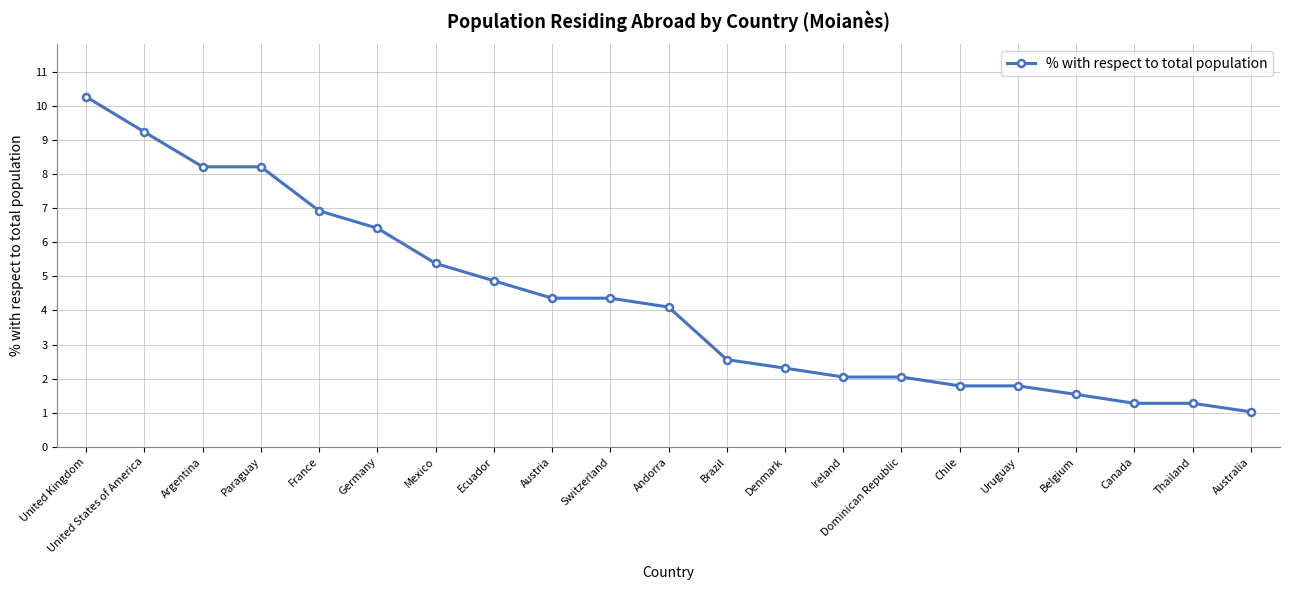

What is the approximate value at Andorra?

4.1